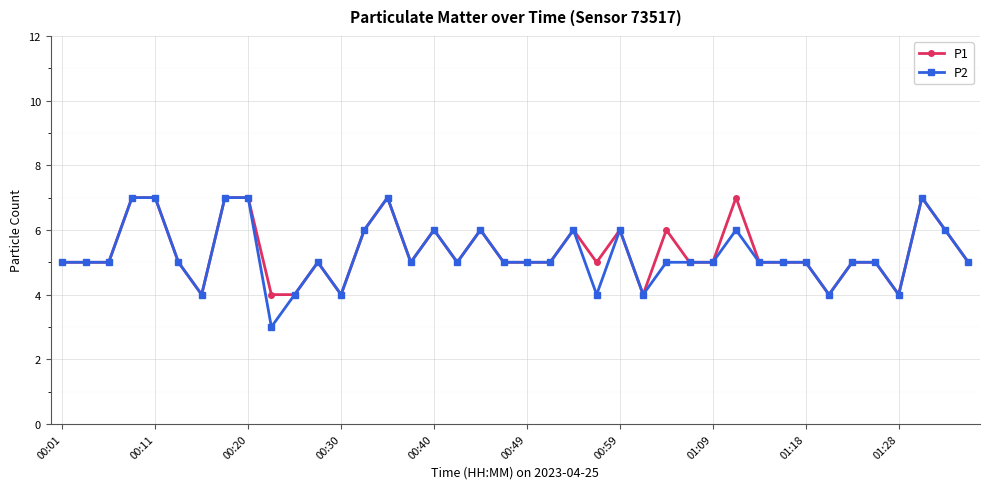

What is the value of the P1 point at the 17th from the left?

6